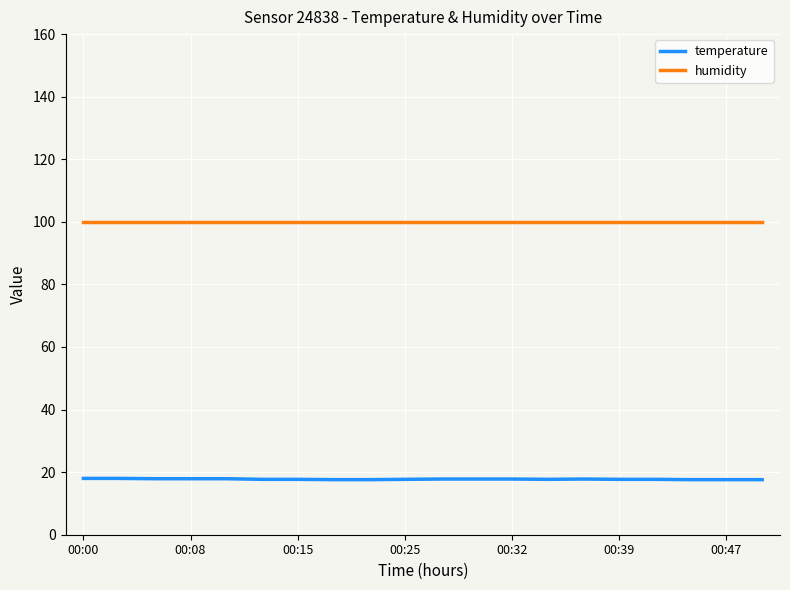

What is the lowest value of the temperature series?

17.6